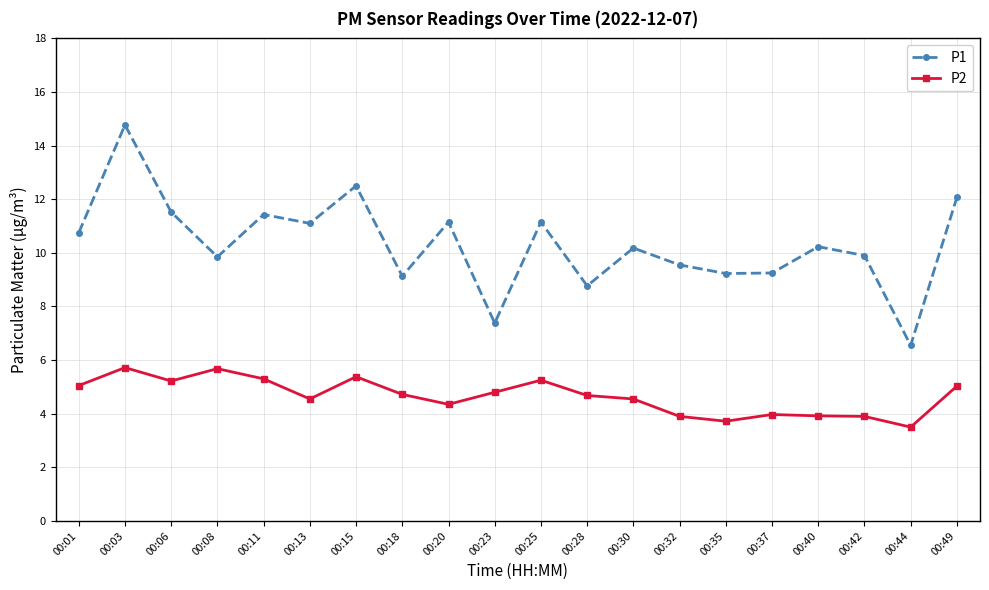

Where does the P2 series first go above 4?

00:01